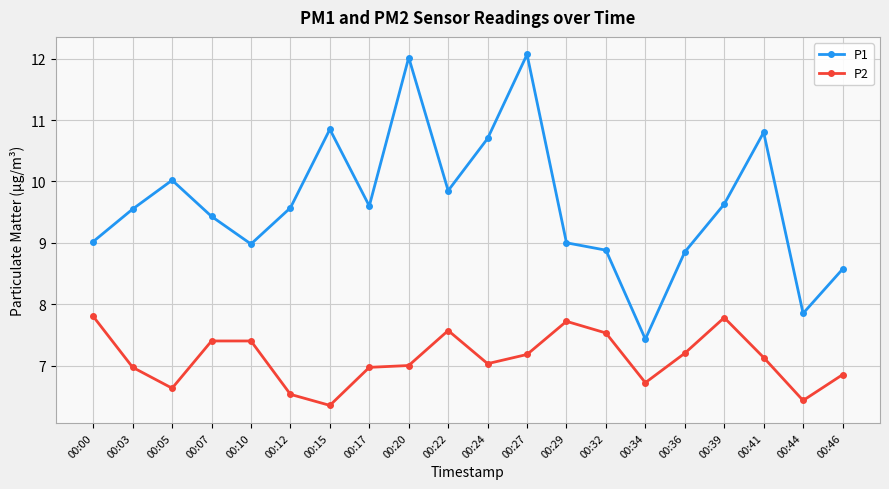

What is the minimum value for P1?

7.4